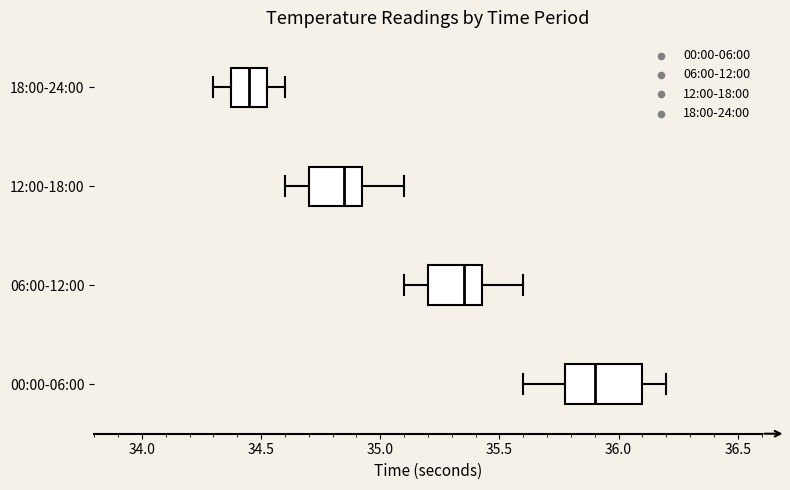

Which box is the widest, from its left edge to its right edge?

00:00-06:00